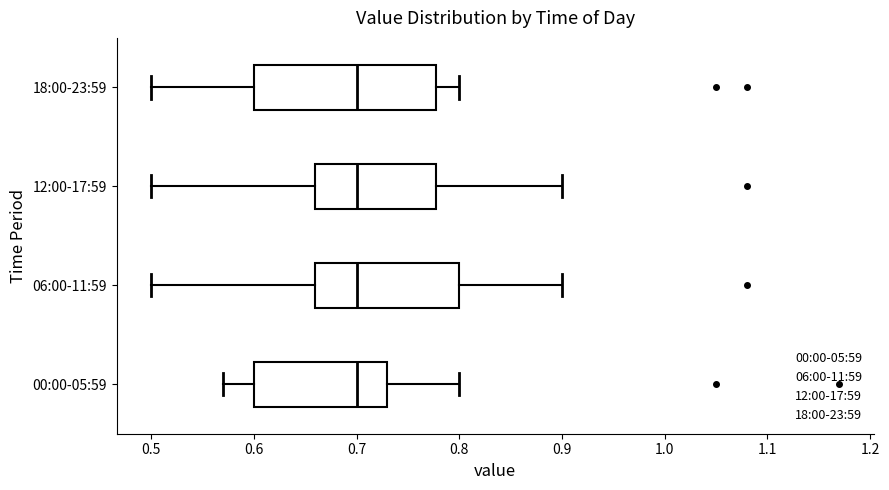

Comparing the boxes themselves (not the whiskers), which one is the widest?

18:00-23:59